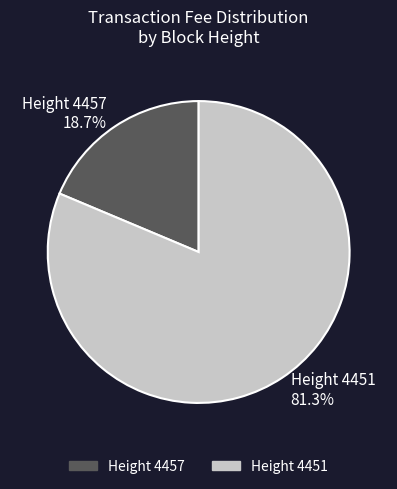

How many segments does this pie chart have?

2